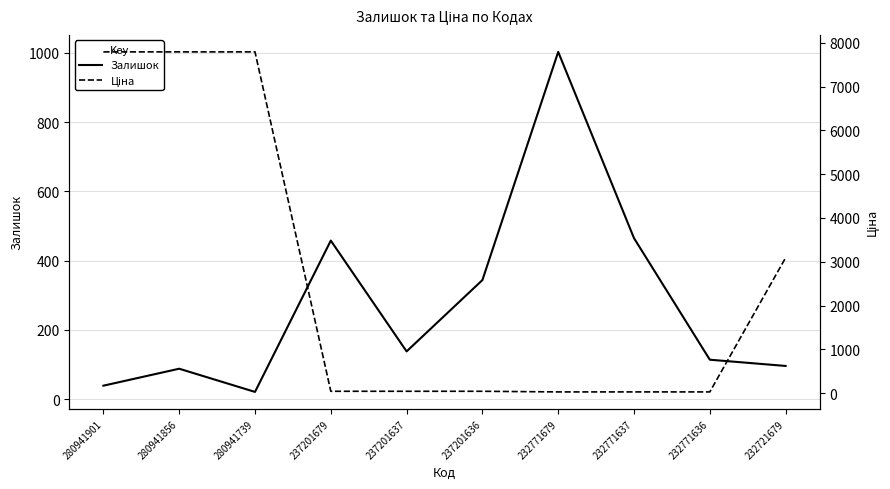

List the series in order of their peak value, highest first.

Ціна, Залишок